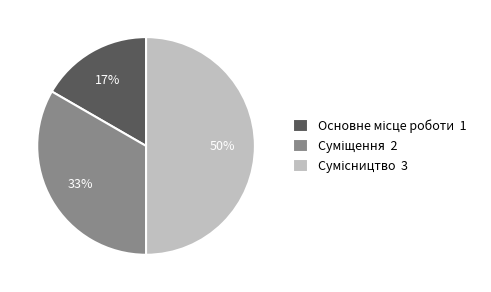

To the nearest percent, what is the average slice percentage?

33%